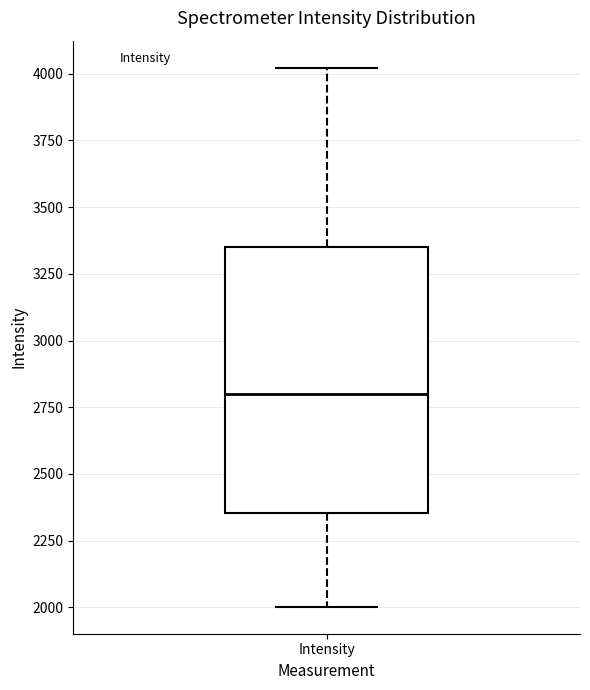

Read this box plot against the y-axis: the position of the median line, the range covered by the box, and the ends of both whiskers. The values are not printed on the chart, so give them approximately, as read against the axis.

median 2800, box 2350 to 3350, whiskers 2000 to 4000